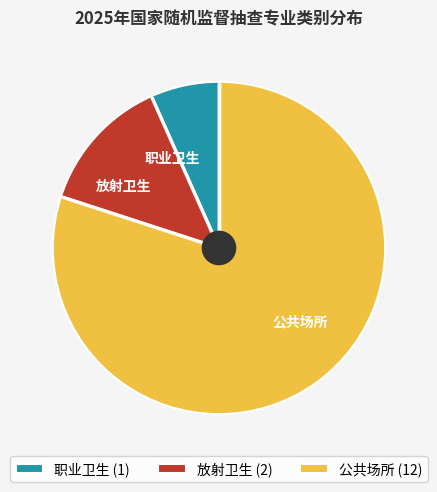

Approximately how many times larger is the value at 放射卫生 compared to 职业卫生?

2.0